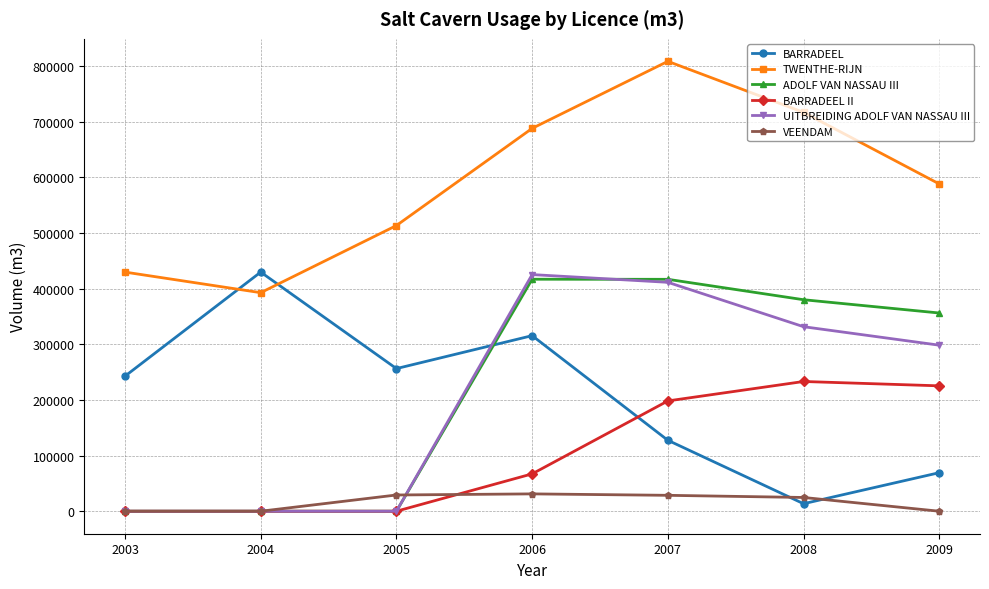

The value of BARRADEEL II at 2005 is 0. True or false?

True